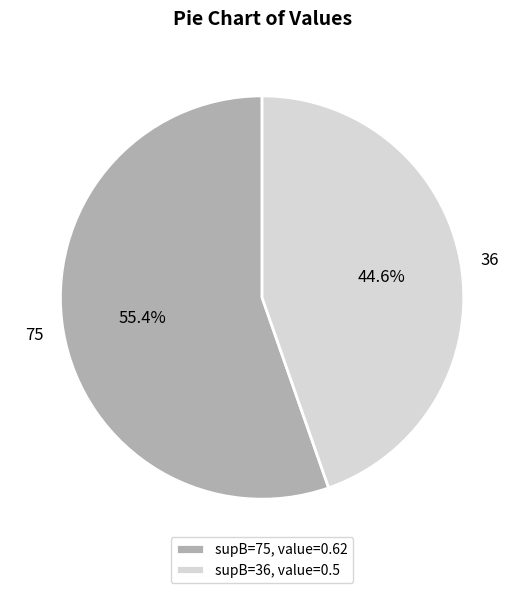

How many segments does this pie chart have?

2